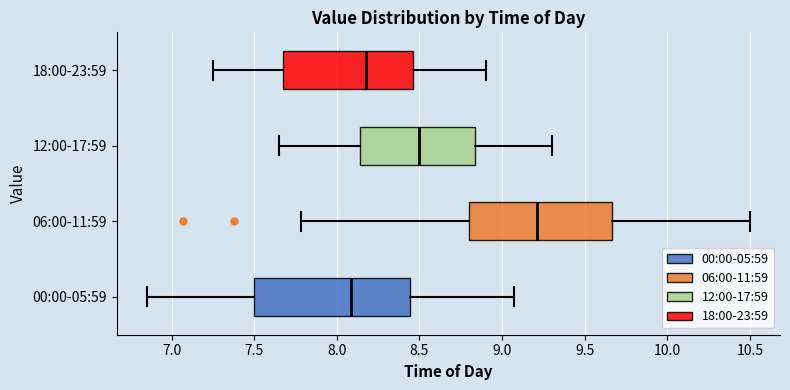

Which box is the widest, from its left edge to its right edge?

00:00-05:59